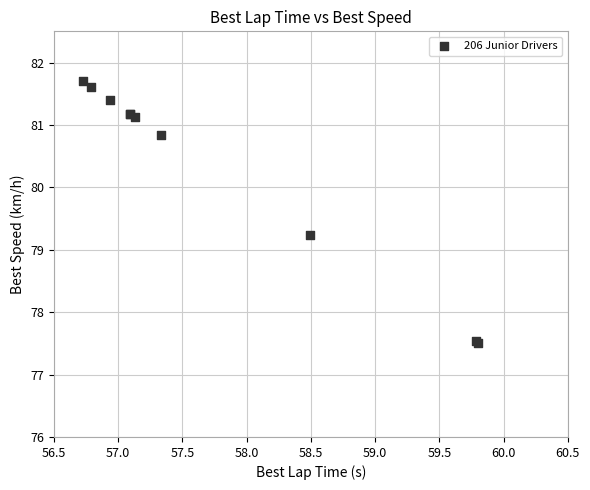

What Y value in the scatter plot is closest to 79?

79.2